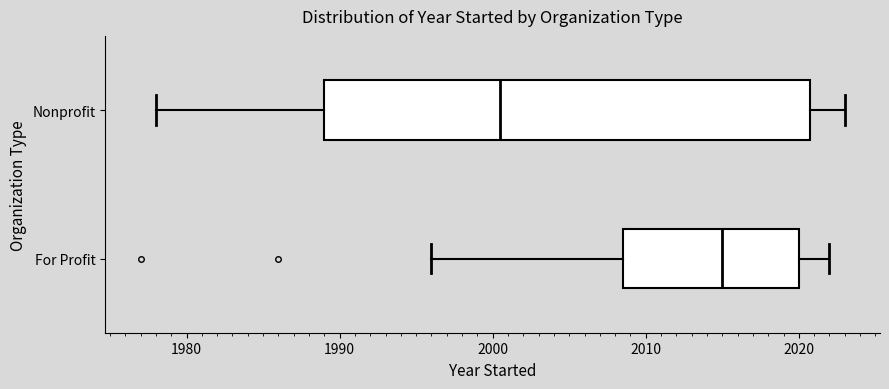

Comparing the boxes themselves (not the whiskers), which one is the widest?

Nonprofit